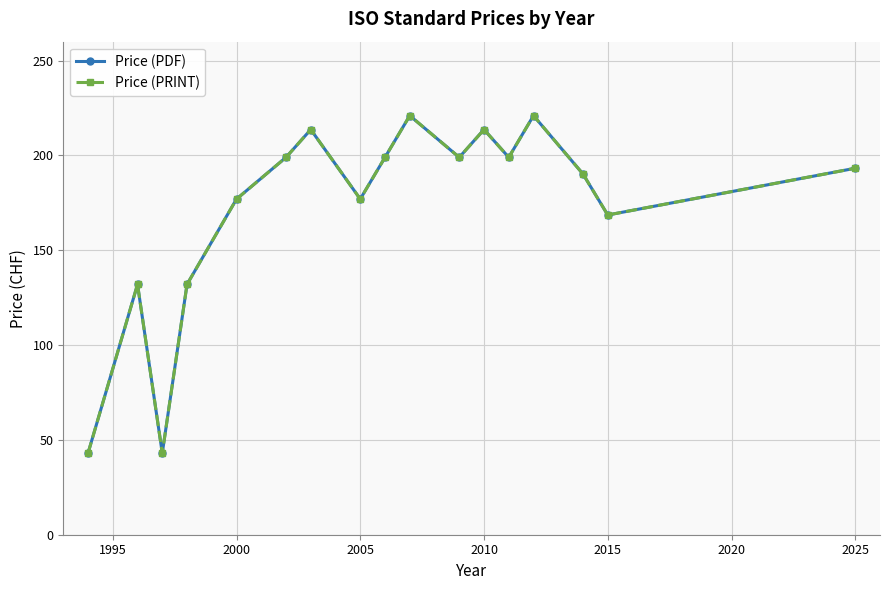

Is this an area chart (filled region under the line)?

No